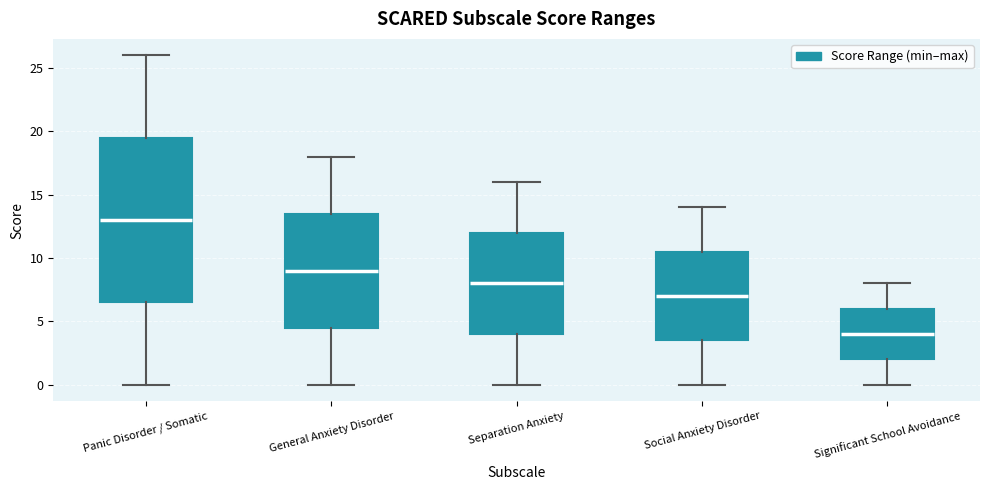

Reading left to right, read every box against the y-axis: the position of its median line, the range the box covers, and the ends of its whiskers. The values are not printed on the chart, so give them approximately, as read against the axis.

Panic Disorder / Somatic: median 13.0, box 6.5 to 19.5, whiskers 0.0 to 26.0
General Anxiety Disorder: median 9.0, box 4.5 to 13.5, whiskers 0.0 to 18.0
Separation Anxiety: median 8.0, box 4.0 to 12.0, whiskers 0.0 to 16.0
Social Anxiety Disorder: median 7.0, box 3.5 to 10.5, whiskers 0.0 to 14.0
Significant School Avoidance: median 4.0, box 2.0 to 6.0, whiskers 0.0 to 8.0